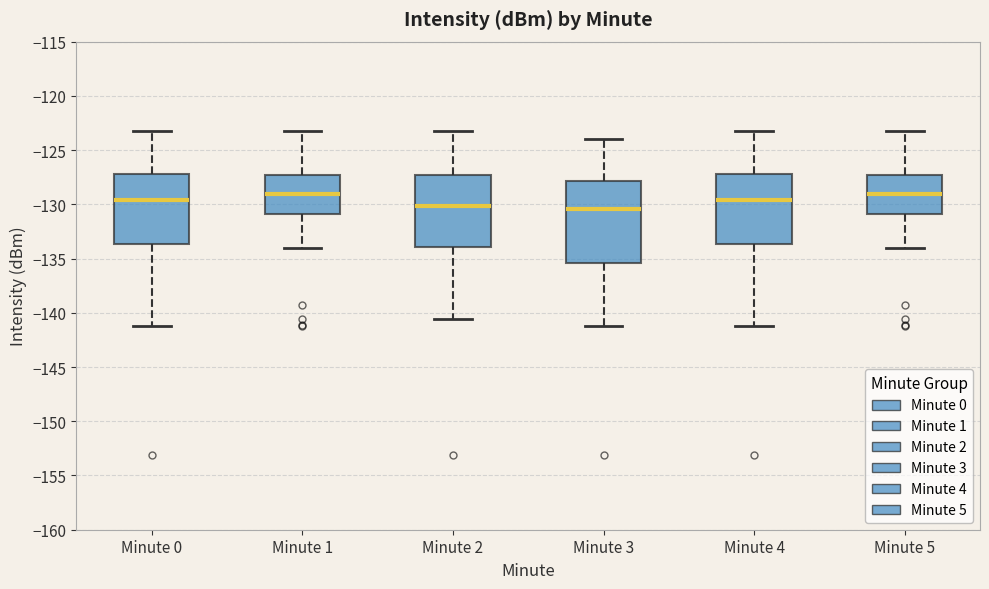

Reading left to right, transcribe this box plot: for each box, give where its median line is, the range the box spans, and where its two whiskers end, as read against the y-axis. The values are not printed on the chart, so give them approximately, as read against the axis.

Minute 0: median -129.5, box -133.5 to -127.0, whiskers -141.0 to -123.5
Minute 1: median -129.0, box -131.0 to -127.0, whiskers -134.0 to -123.5
Minute 2: median -130.0, box -134.0 to -127.5, whiskers -140.5 to -123.5
Minute 3: median -130.5, box -135.5 to -128.0, whiskers -141.0 to -124.0
Minute 4: median -129.5, box -133.5 to -127.0, whiskers -141.0 to -123.5
Minute 5: median -129.0, box -131.0 to -127.0, whiskers -134.0 to -123.5